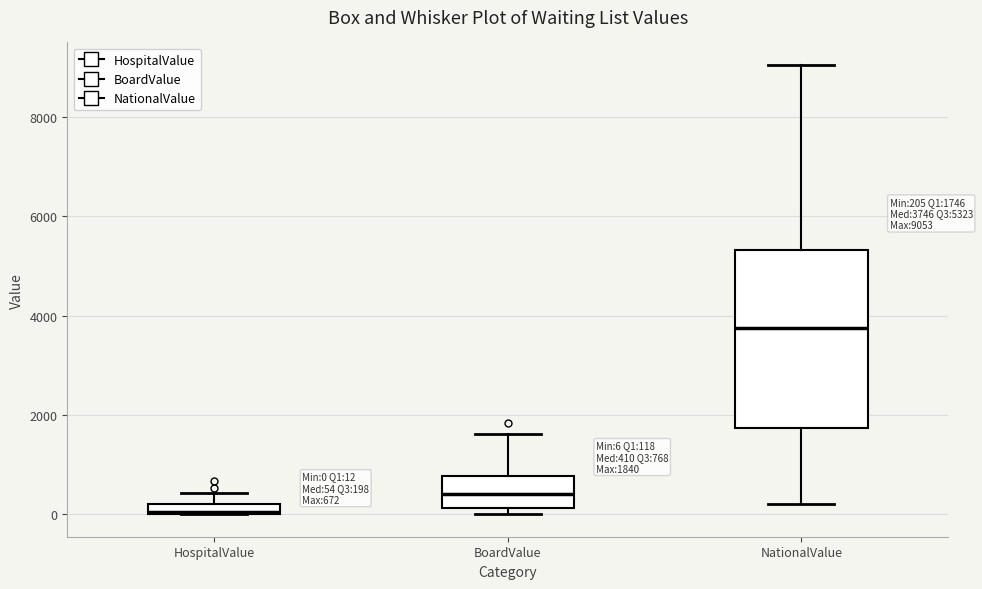

Which box has the lowest median line?

HospitalValue